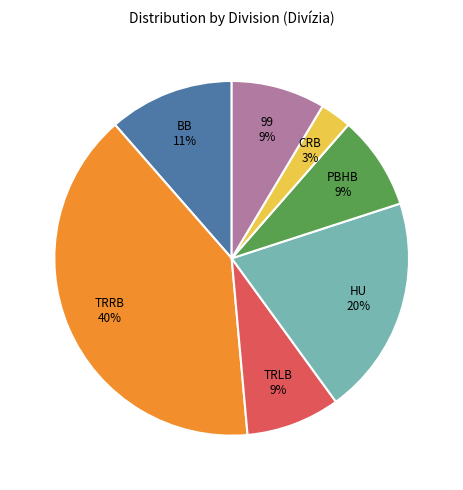

To the nearest percent, what is the average slice percentage?

14%